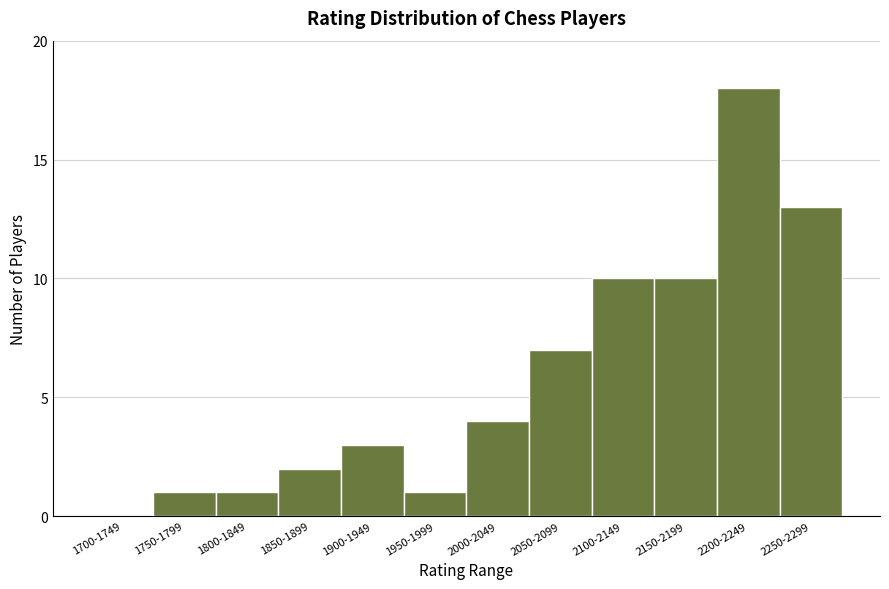

What is the approximate value at 2000-2049?

4